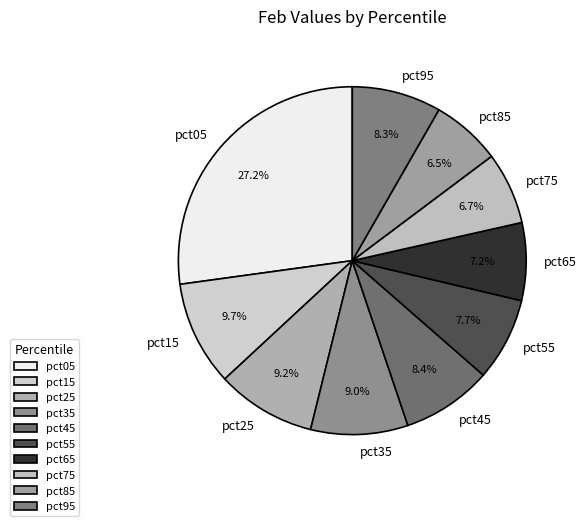

To the nearest percent, what is the difference between the largest and smallest slice percentages?

21%